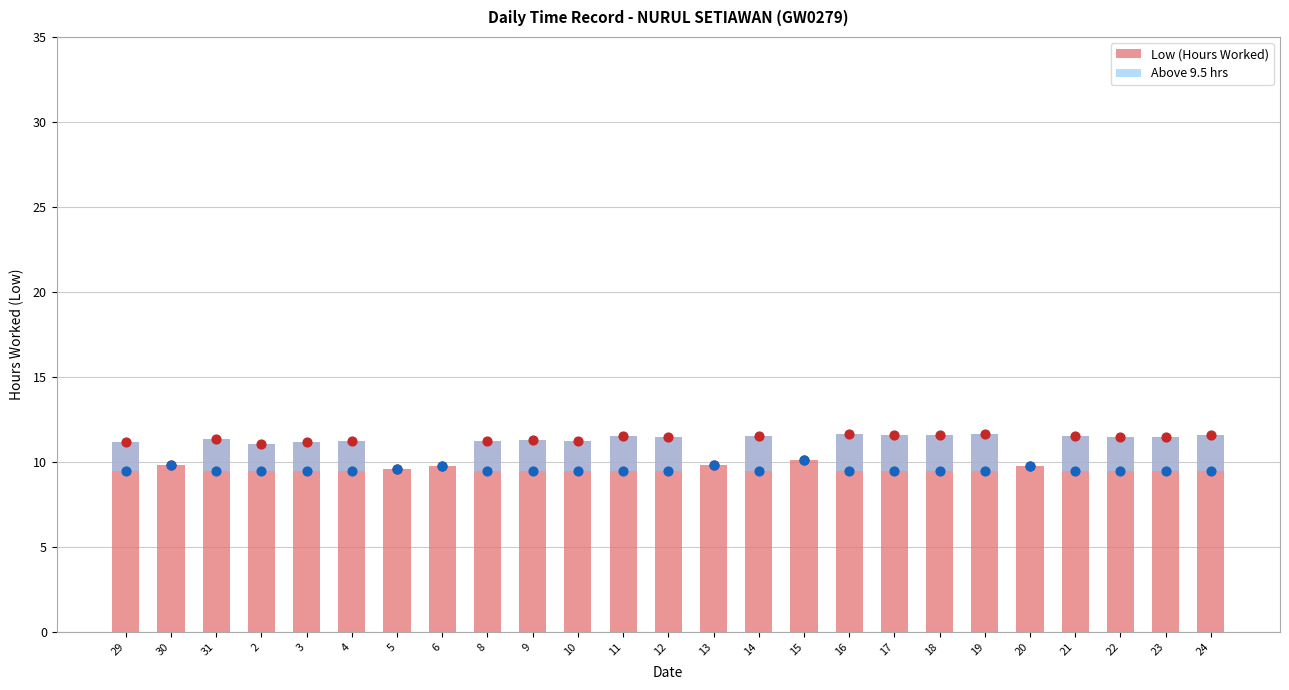

Which series has the largest total across all categories?

Low (Hours Worked)